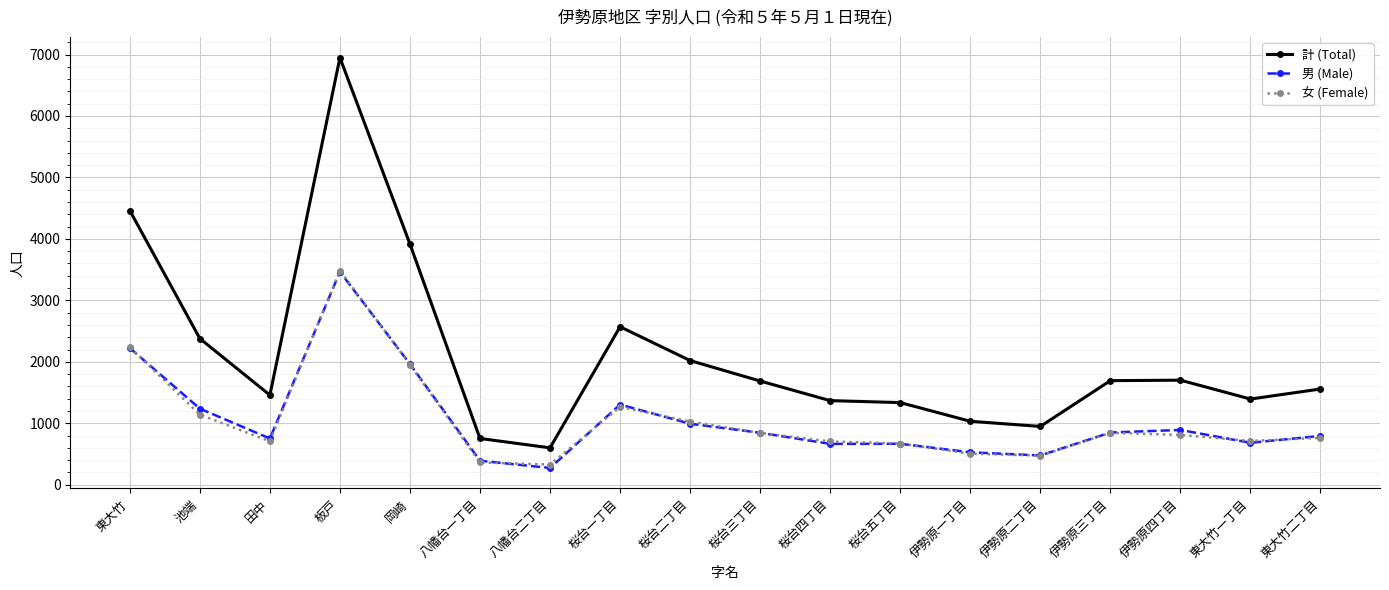

What is the total value across all series at 桜台五丁目?

2672